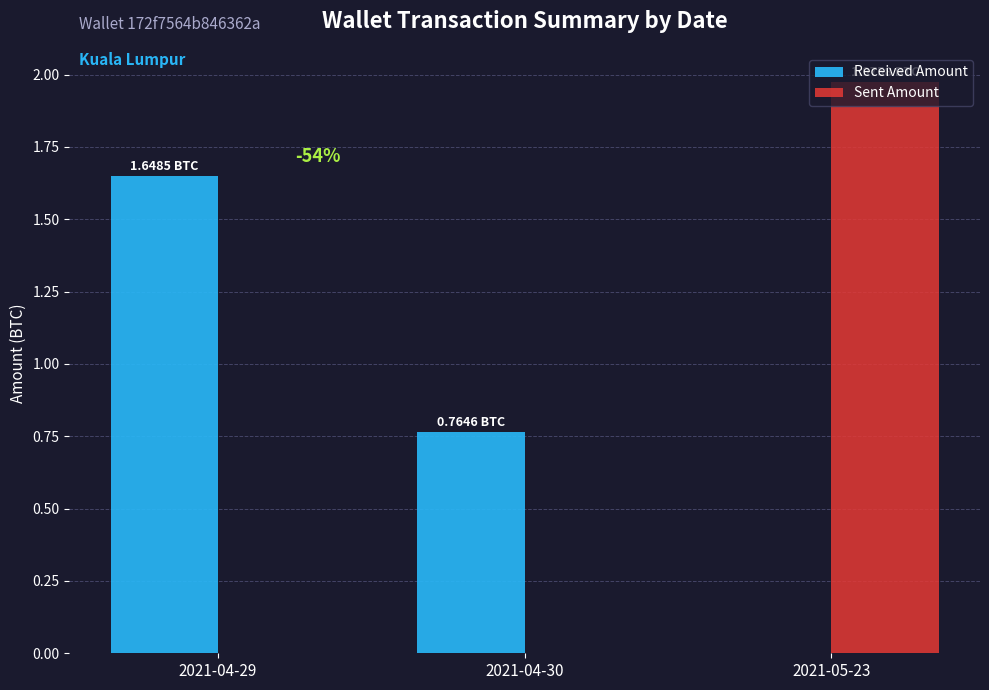

At which category is the sum across all series the highest?

2021-05-23